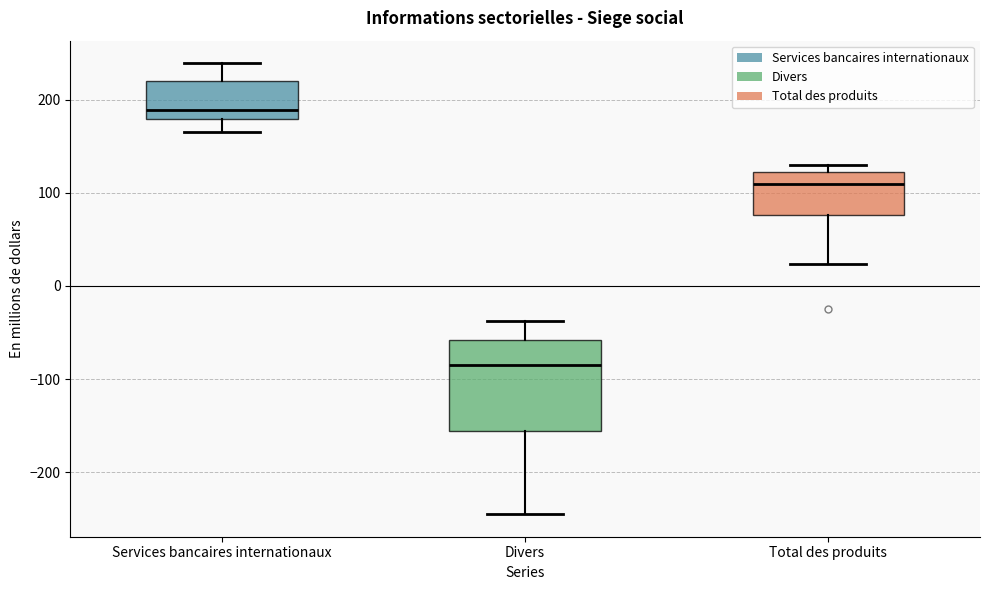

Reading left to right, read every box against the y-axis: the position of its median line, the range the box covers, and the ends of its whiskers. The values are not printed on the chart, so give them approximately, as read against the axis.

Services bancaires internationaux: median 190, box 180 to 220, whiskers 170 to 240
Divers: median -80, box -160 to -60, whiskers -240 to -40
Total des produits: median 110, box 80 to 120, whiskers 20 to 130